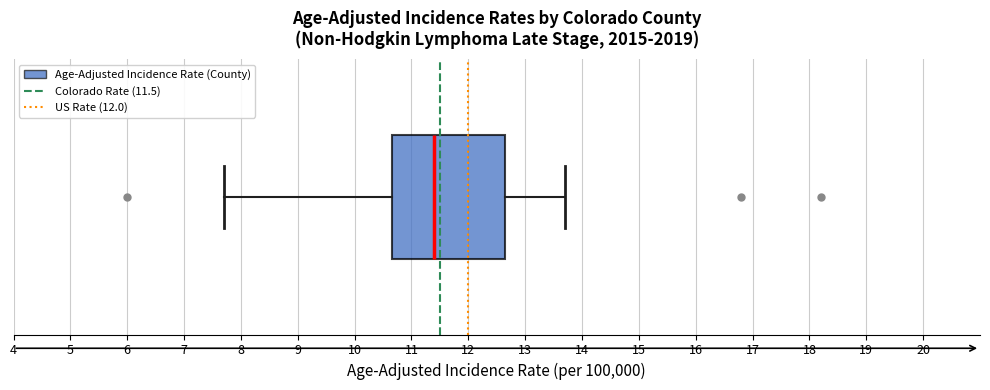

Read this box plot against the x-axis: the position of the median line, the range covered by the box, and the ends of both whiskers. The values are not printed on the chart, so give them approximately, as read against the axis.

median 11.4, box 10.7 to 12.7, whiskers 7.7 to 13.7